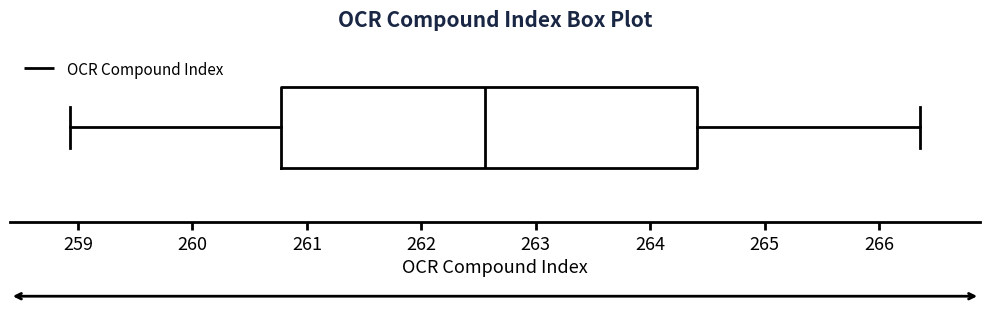

Where is the right edge of the box on the x-axis? The values are not printed on the chart, so give them approximately, as read against the axis.

264.4